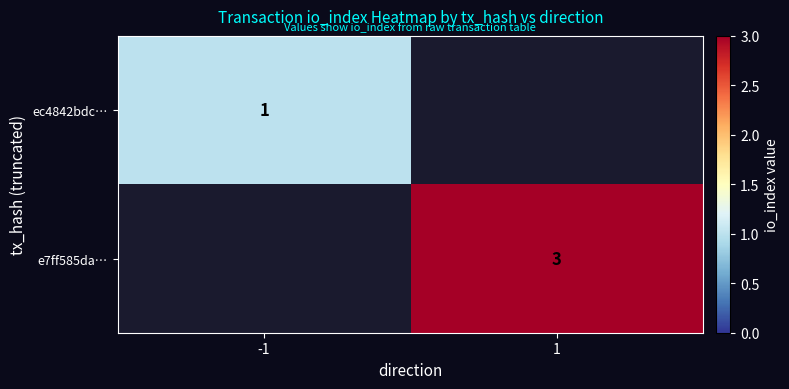

Is it true that ec4842bdc… equals 1.7 at -1?

False